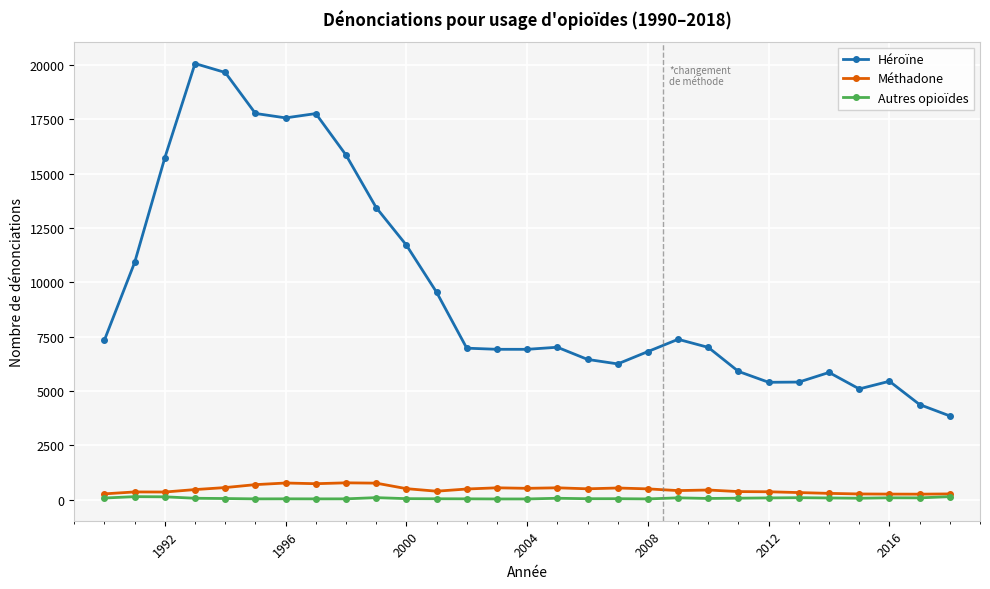

True or false: Méthadone and Héroïne cross at least once.

False